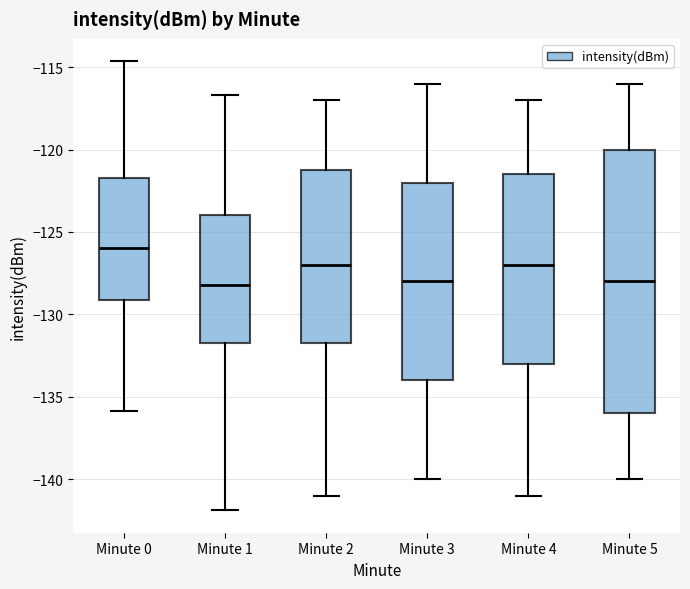

Which box's median line is the highest?

Minute 0